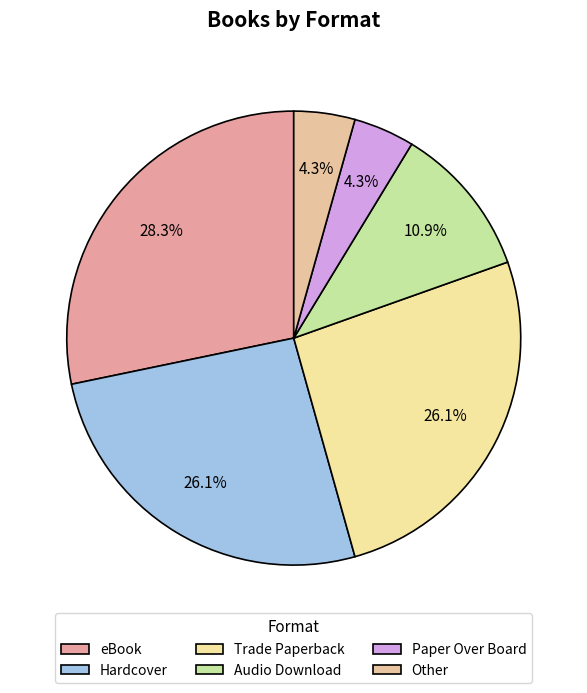

How many slices are in this pie chart?

6